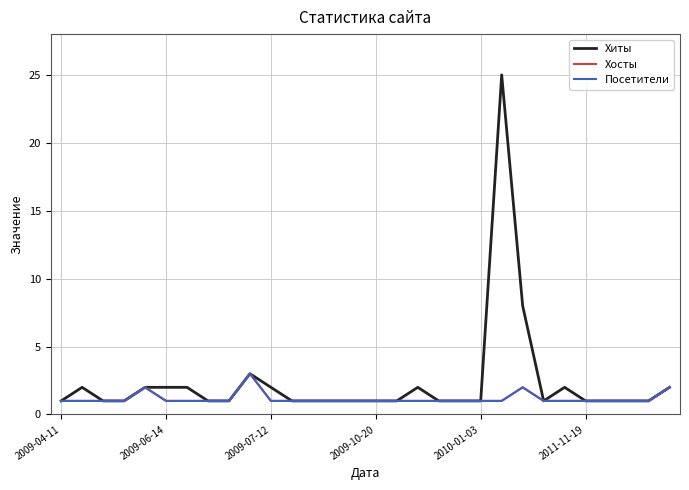

Is this an area chart (filled region under the line)?

No